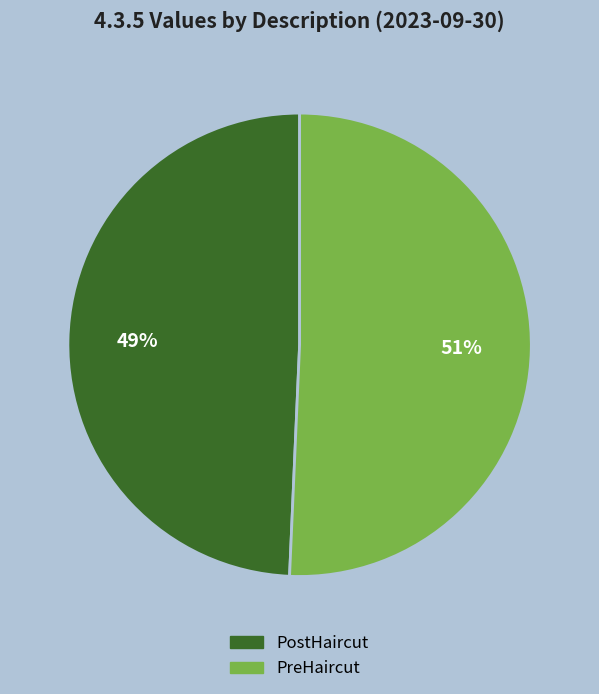

Combined, do PostHaircut and PreHaircut account for over 50%?

Yes